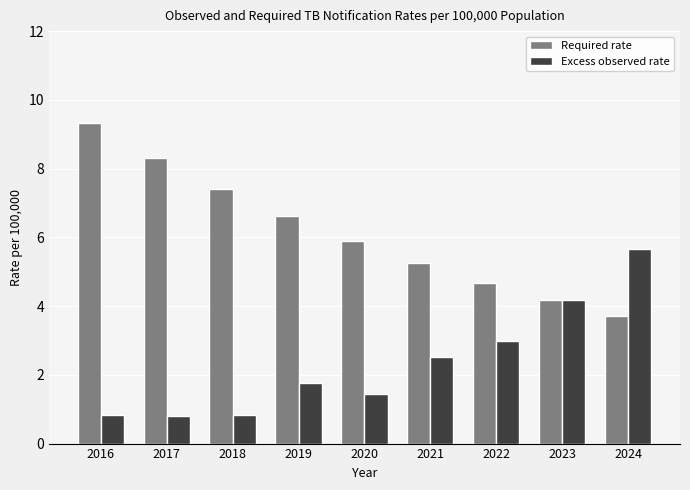

Which series changed the most between 2016 and 2023?

Required rate